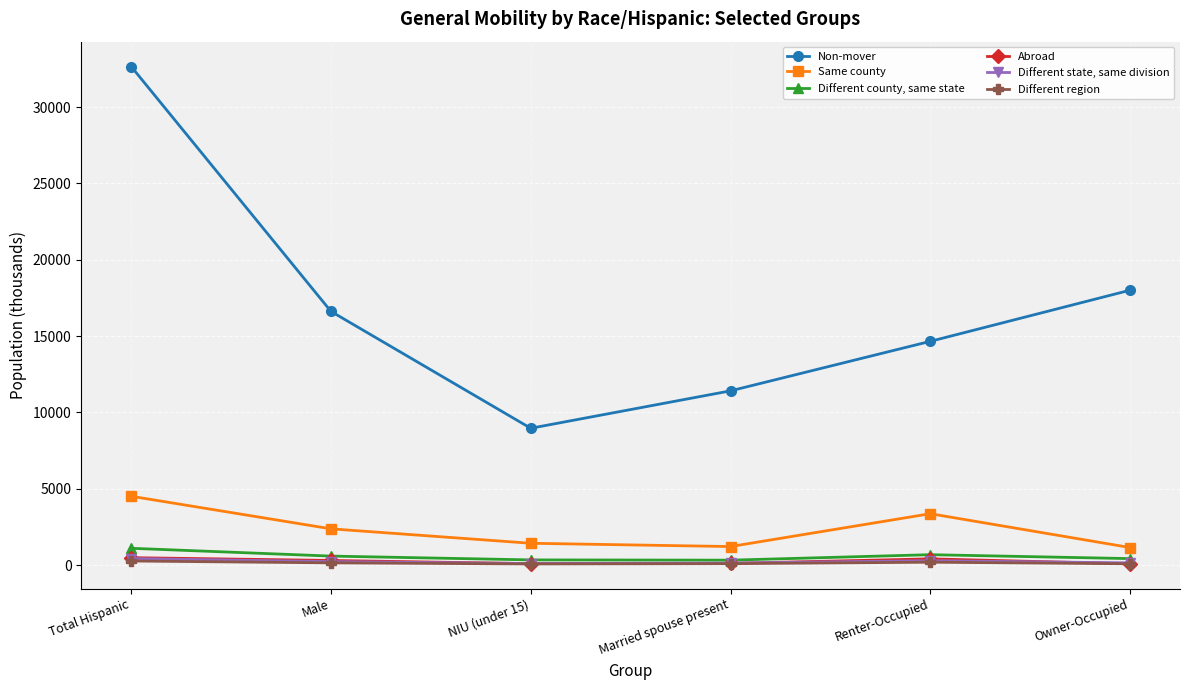

Rank the series at NIU (under 15) from lowest to highest value.

Different region, Abroad, Different state, same division, Different county, same state, Same county, Non-mover